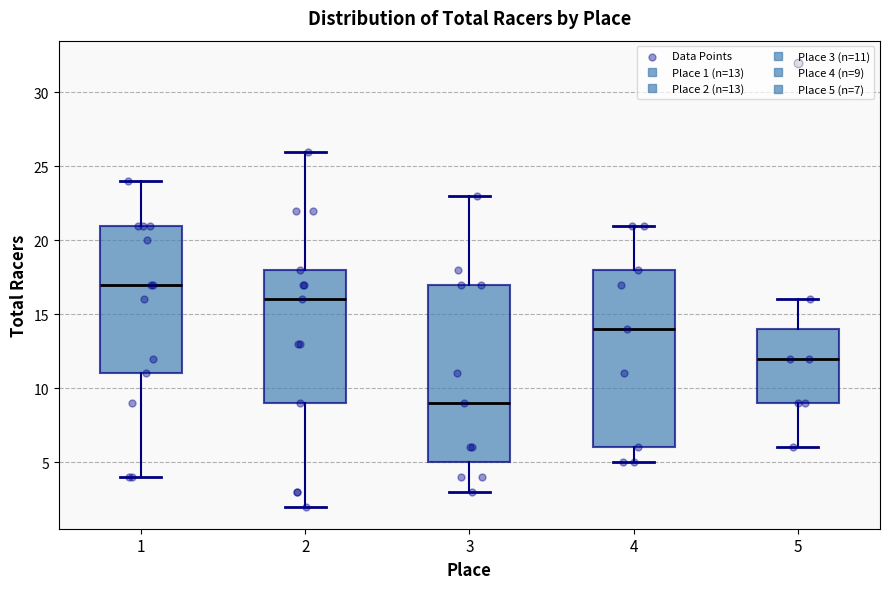

Which box has the highest median line?

1